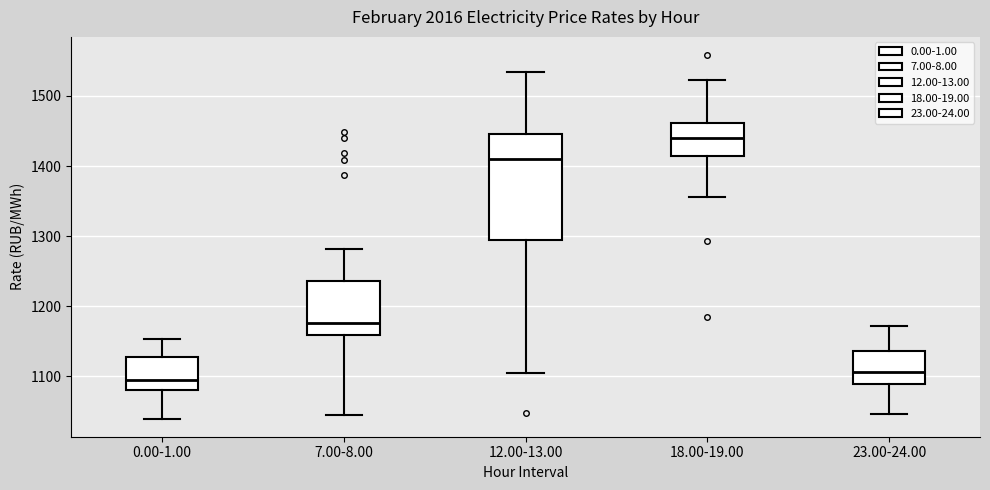

Reading left to right, read every box against the y-axis: the position of its median line, the range the box covers, and the ends of its whiskers. The values are not printed on the chart, so give them approximately, as read against the axis.

0.00-1.00: median 1100, box 1080 to 1130, whiskers 1040 to 1150
7.00-8.00: median 1180, box 1160 to 1240, whiskers 1040 to 1280
12.00-13.00: median 1410, box 1290 to 1450, whiskers 1100 to 1530
18.00-19.00: median 1440, box 1410 to 1460, whiskers 1360 to 1520
23.00-24.00: median 1110, box 1090 to 1140, whiskers 1050 to 1170